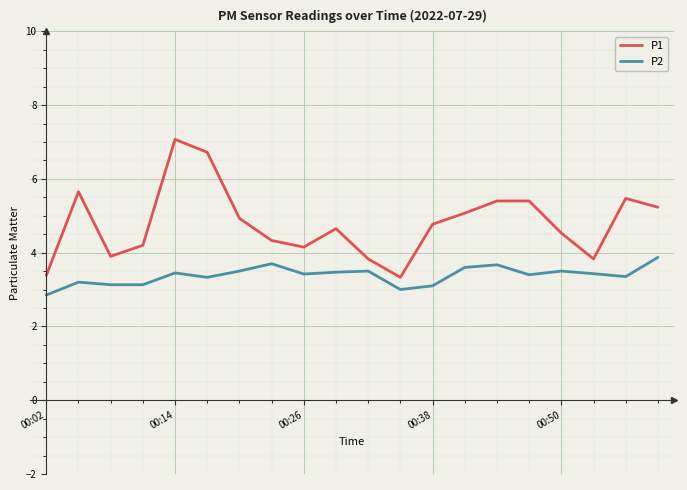

True or false: P2 and P1 intersect in this chart.

False